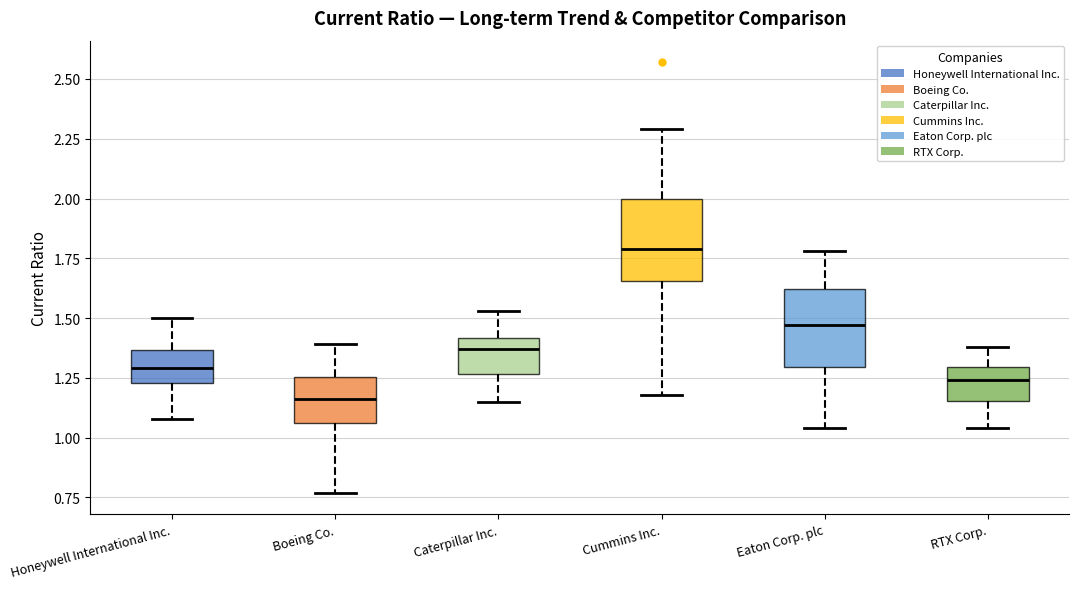

Reading left to right, read every box against the y-axis: the position of its median line, the range the box covers, and the ends of its whiskers. The values are not printed on the chart, so give them approximately, as read against the axis.

Honeywell International Inc.: median 1.30, box 1.25 to 1.35, whiskers 1.10 to 1.50
Boeing Co.: median 1.15, box 1.05 to 1.25, whiskers 0.75 to 1.40
Caterpillar Inc.: median 1.35, box 1.25 to 1.40, whiskers 1.15 to 1.55
Cummins Inc.: median 1.80, box 1.65 to 2.00, whiskers 1.20 to 2.30
Eaton Corp. plc: median 1.45, box 1.30 to 1.60, whiskers 1.05 to 1.80
RTX Corp.: median 1.25, box 1.15 to 1.30, whiskers 1.05 to 1.40